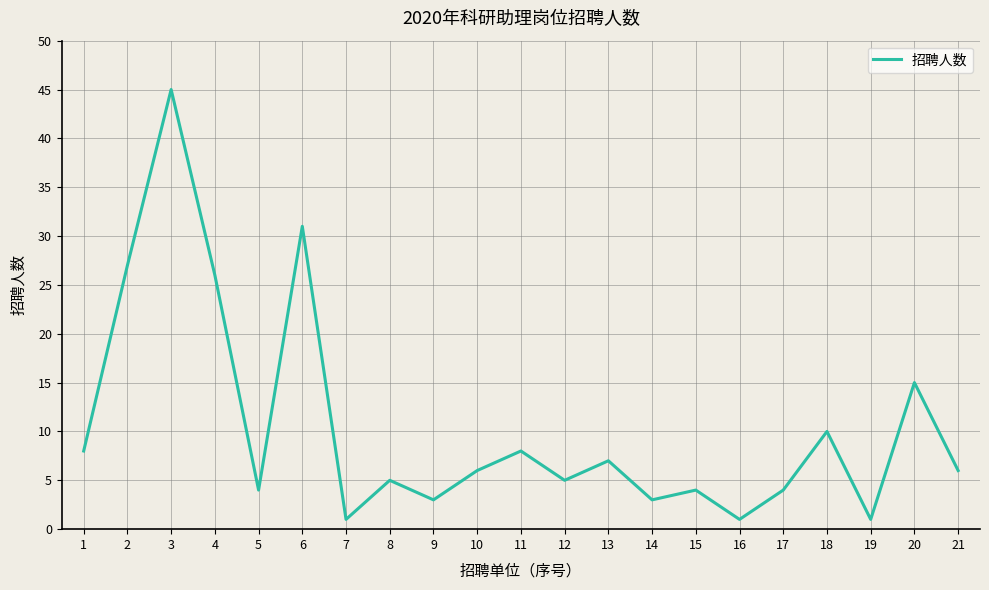

What is the ratio of the value at 10 to the value at 7?

6.0